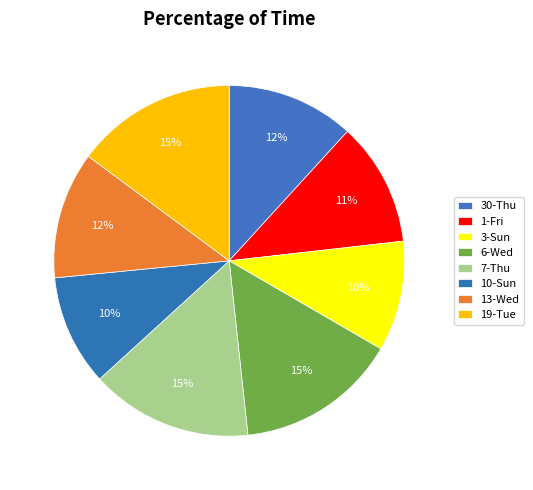

Count the number of slices in the pie.

8